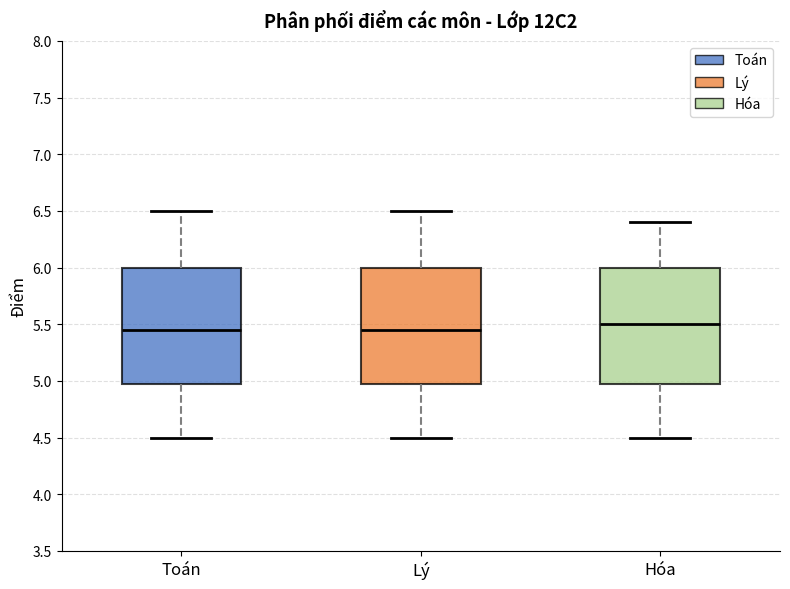

Reading left to right, read every box against the y-axis: the position of its median line, the range the box covers, and the ends of its whiskers. The values are not printed on the chart, so give them approximately, as read against the axis.

Toán: median 5.45, box 5.00 to 6.00, whiskers 4.50 to 6.50
Lý: median 5.45, box 5.00 to 6.00, whiskers 4.50 to 6.50
Hóa: median 5.50, box 5.00 to 6.00, whiskers 4.50 to 6.40